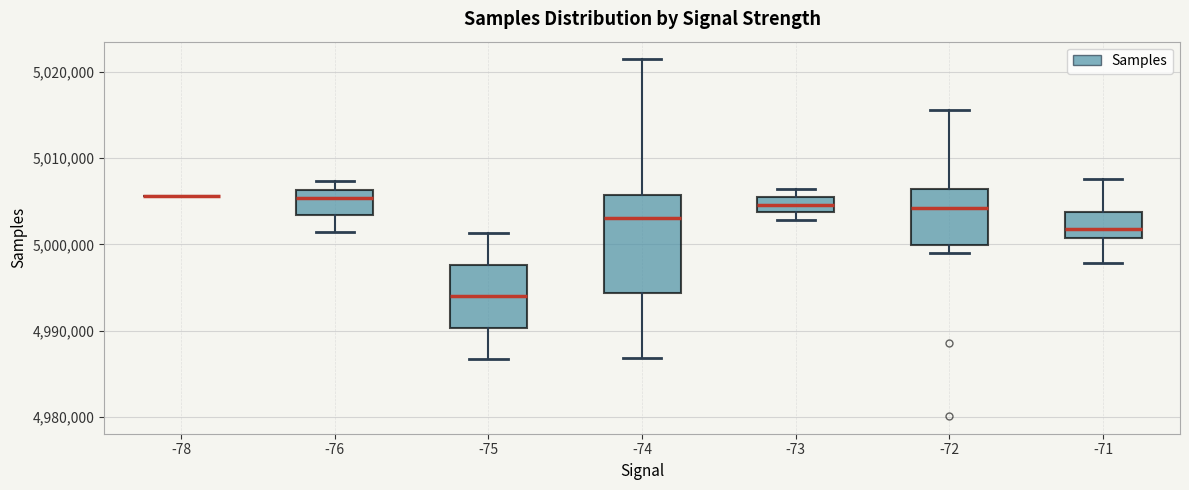

Comparing the boxes themselves (not the whiskers), which one is the tallest?

-74